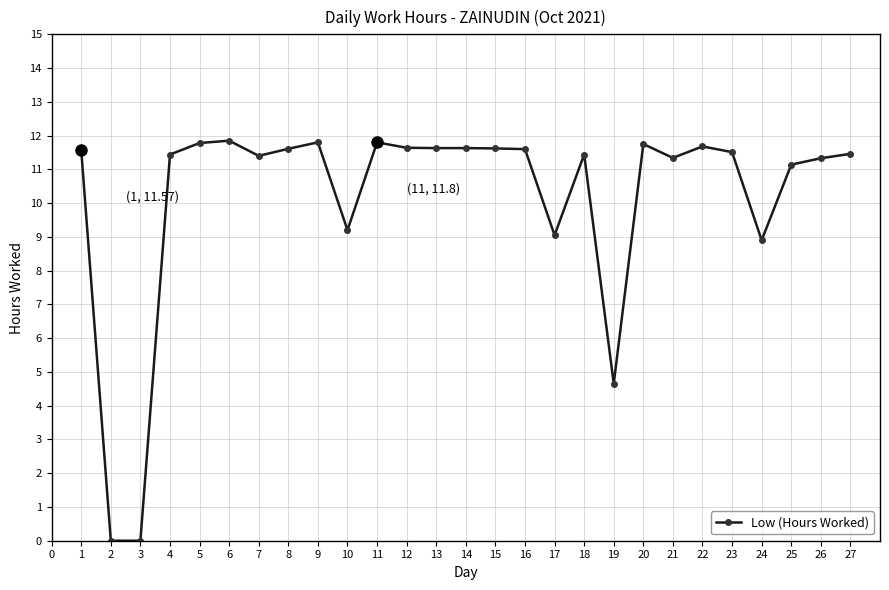

True or false: the data has more than 0 interior local peaks.

True